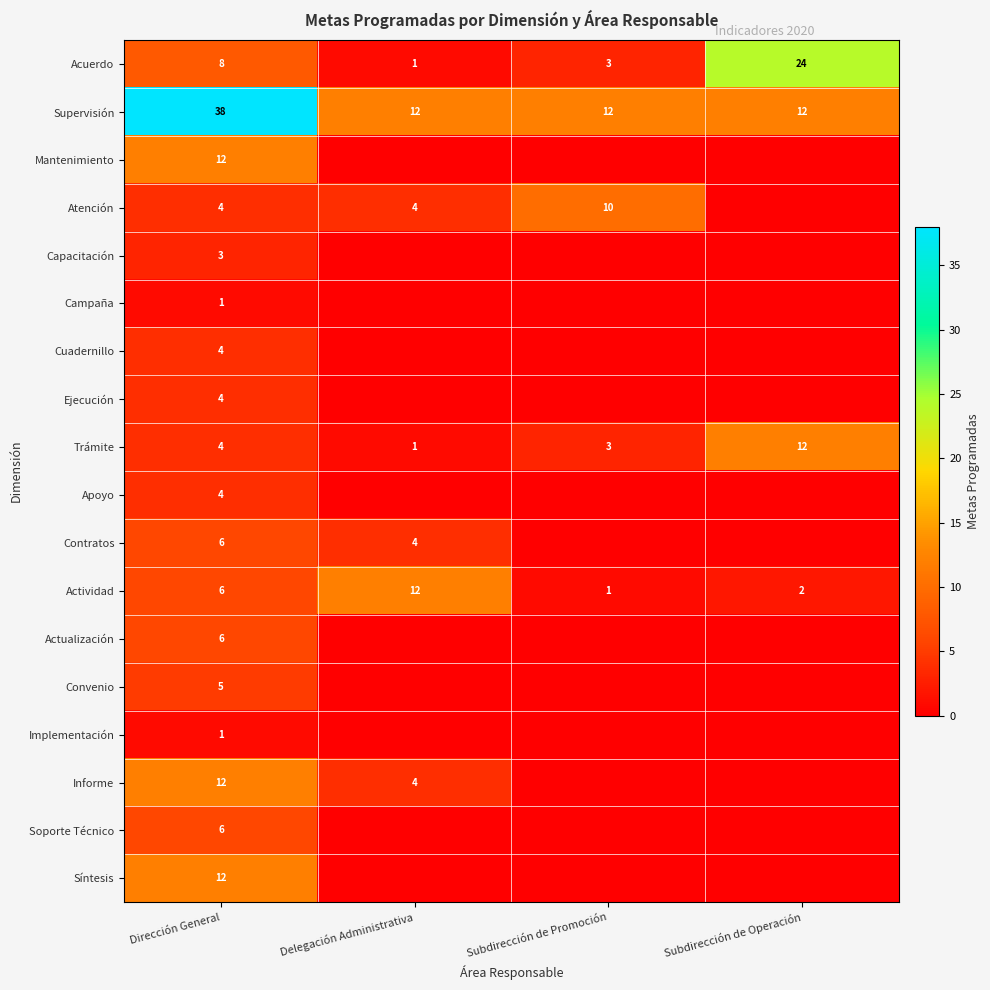

List the labels in order of Actividad value, smallest first.

Subdirección de Promoción, Subdirección de Operación, Dirección General, Delegación Administrativa